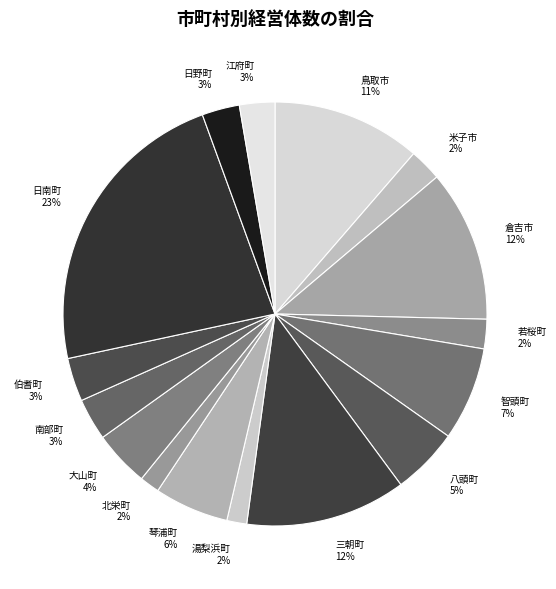

To the nearest percent, what is the difference between the largest and smallest slice percentages?

21%